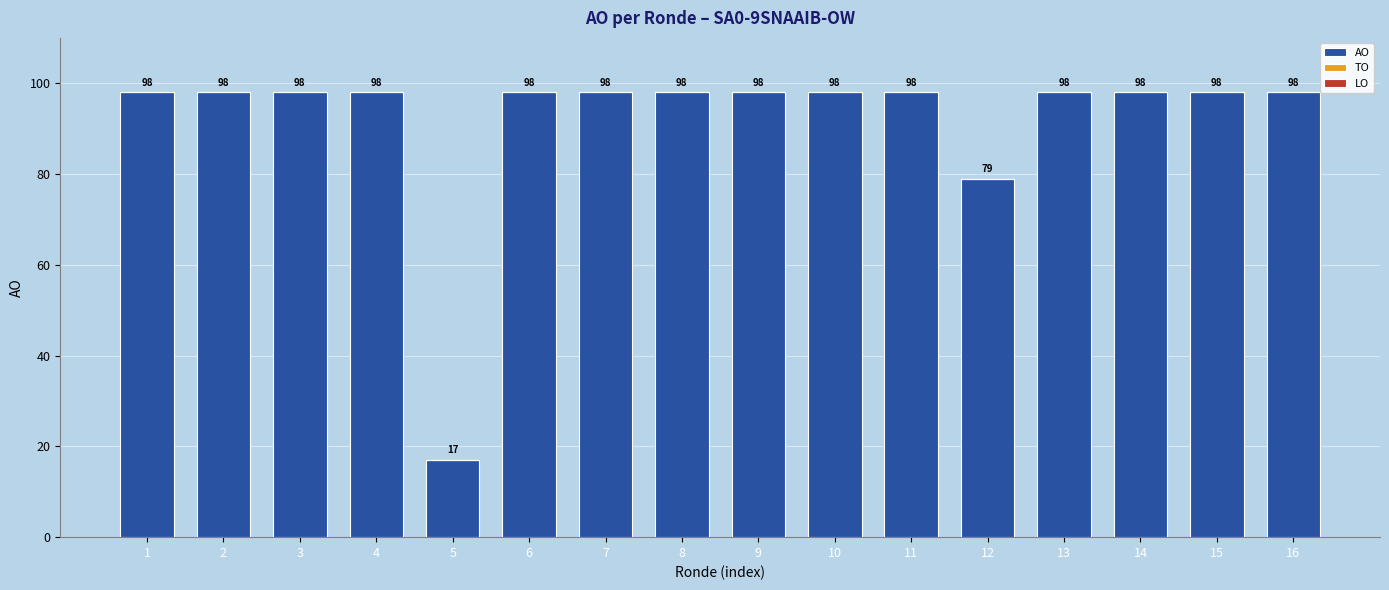

How many data points does each series have?

16